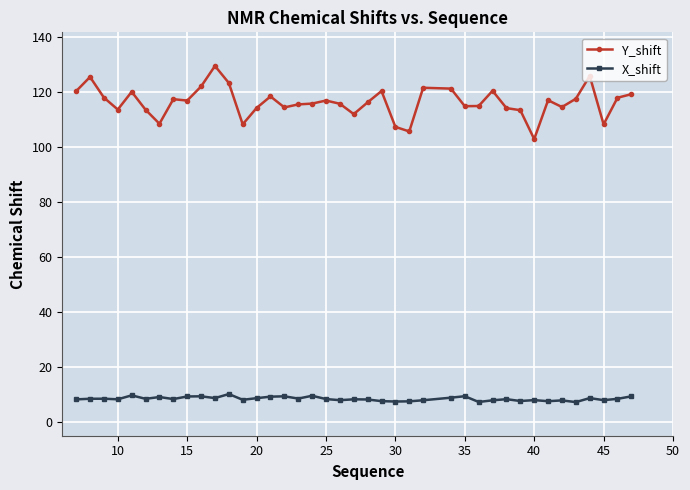

Which series has the widest spread of values?

Y_shift